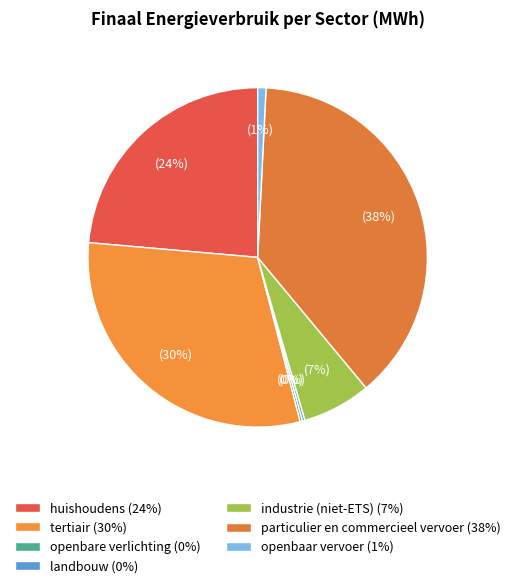

What is the change in value from tertiair to landbouw?

-387849.9